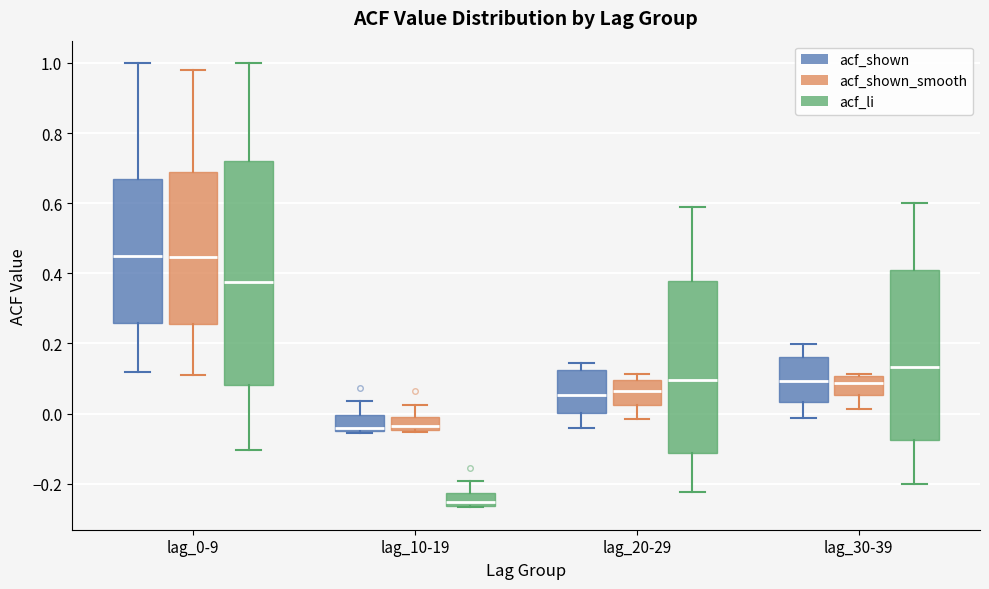

Which box has the lowest median line?

lag_10-19 (acf_li)